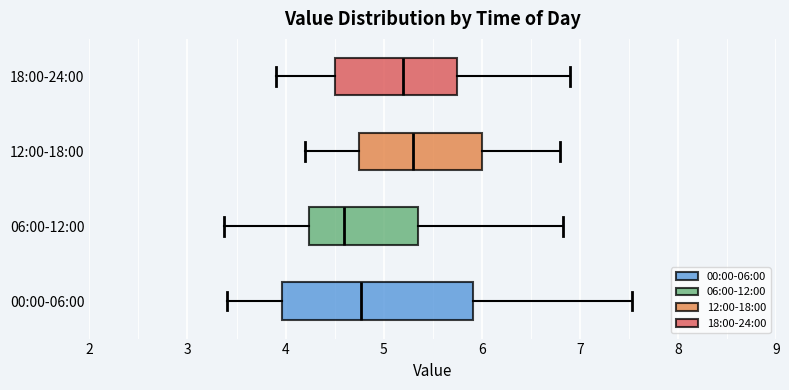

Reading bottom to top, read every box against the x-axis: the position of its median line, the range the box covers, and the ends of its whiskers. The values are not printed on the chart, so give them approximately, as read against the axis.

00:00-06:00: median 4.8, box 4.0 to 5.9, whiskers 3.4 to 7.5
06:00-12:00: median 4.6, box 4.2 to 5.4, whiskers 3.4 to 6.8
12:00-18:00: median 5.3, box 4.8 to 6.0, whiskers 4.2 to 6.8
18:00-24:00: median 5.2, box 4.5 to 5.8, whiskers 3.9 to 6.9